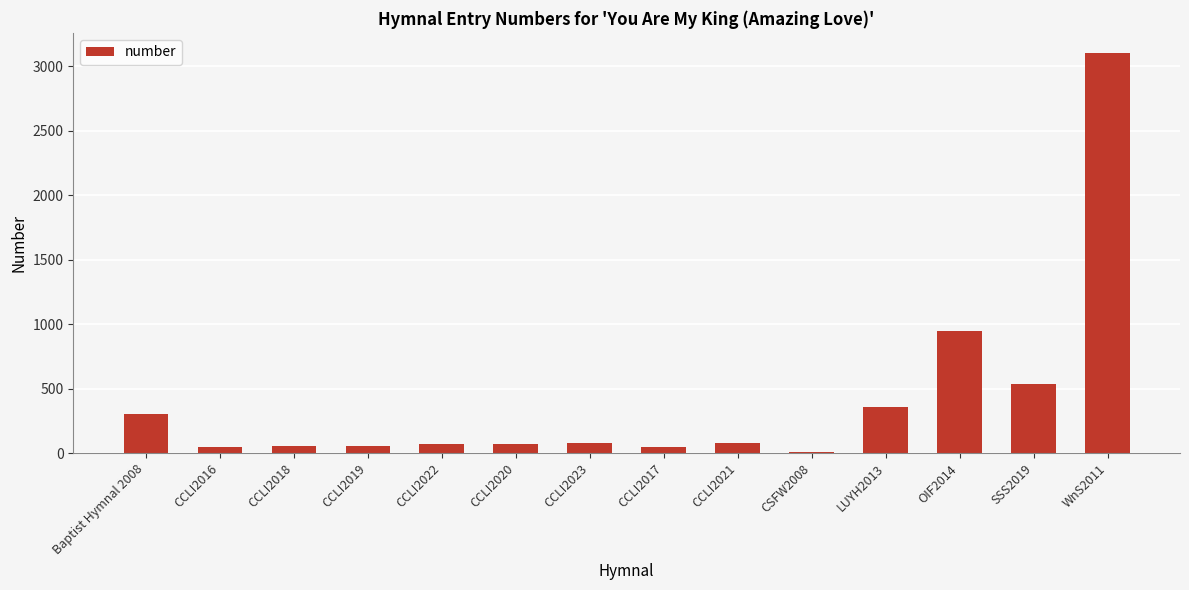

Which category has the highest value across all series?

WnS2011